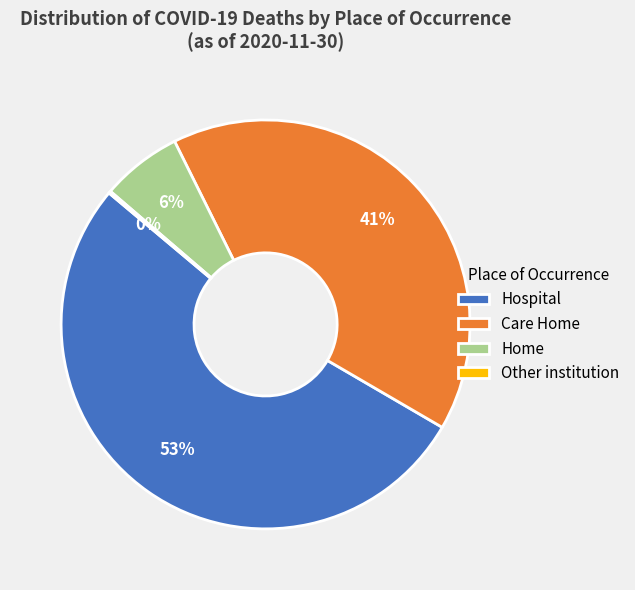

Combined, do Hospital and Home account for over 50%?

Yes